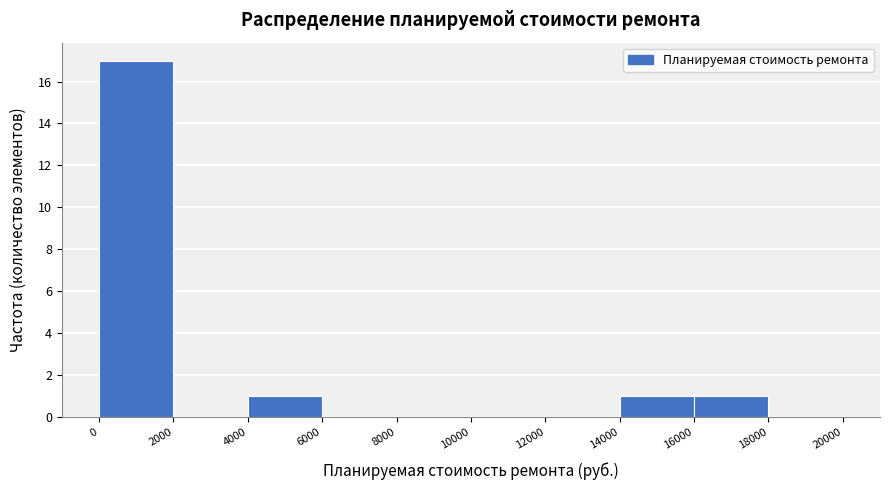

Reading left to right, list every bar in this chart as the range it spans on the x-axis followed by its height. The values are not printed on the chart, so give them approximately, as read against the axis.

0 to 2000: 17
2000 to 4000: 0
4000 to 6000: 1
6000 to 8000: 0
8000 to 10000: 0
10000 to 12000: 0
12000 to 14000: 0
14000 to 16000: 1
16000 to 18000: 1
18000 to 20000: 0